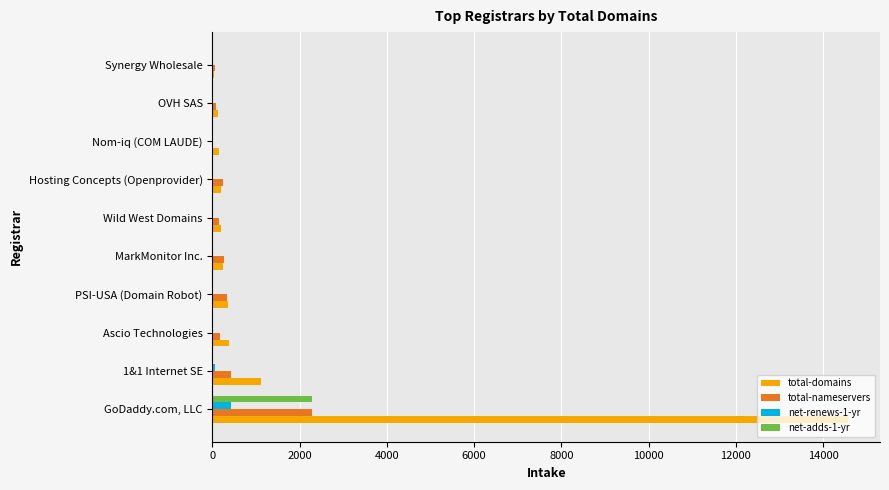

What is the sum of all total-domains values?

17416